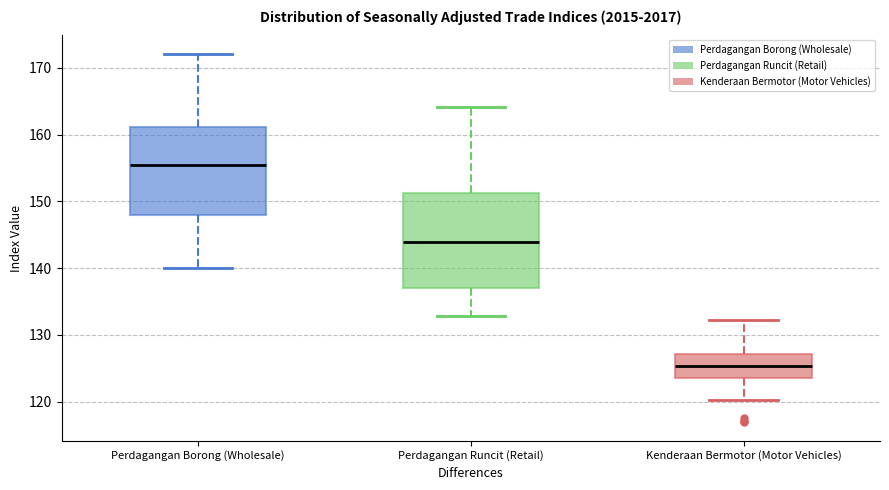

Which box's median line is the lowest?

Kenderaan Bermotor (Motor Vehicles)